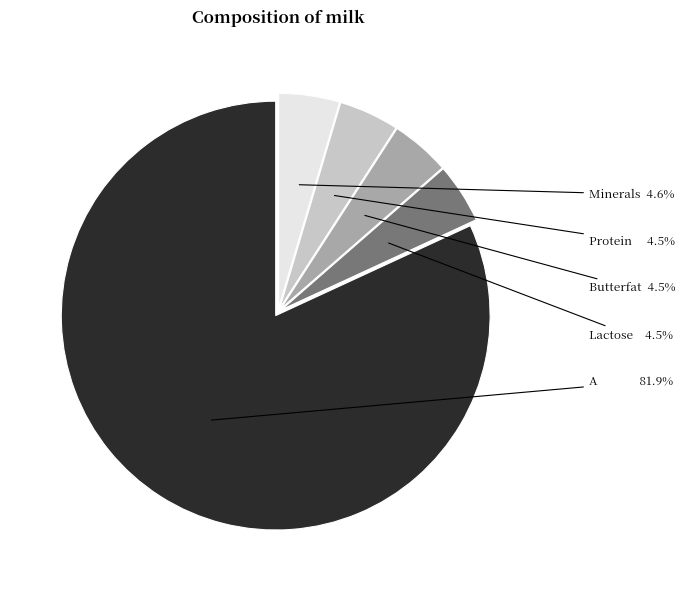

Is there a majority slice in this chart?

Yes